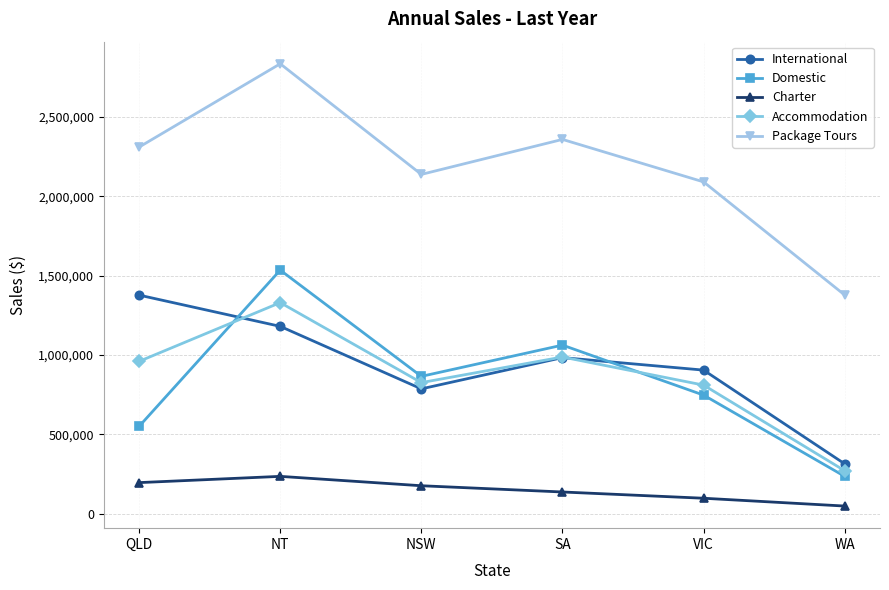

What position from the right is SA?

3